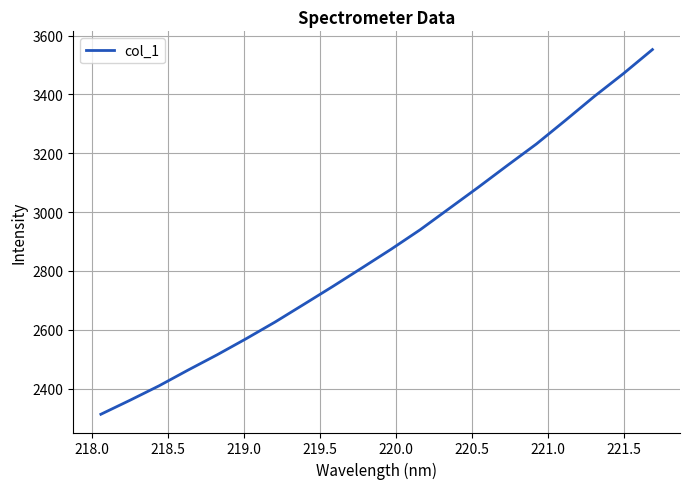

What is the smallest value displayed?

2312.6